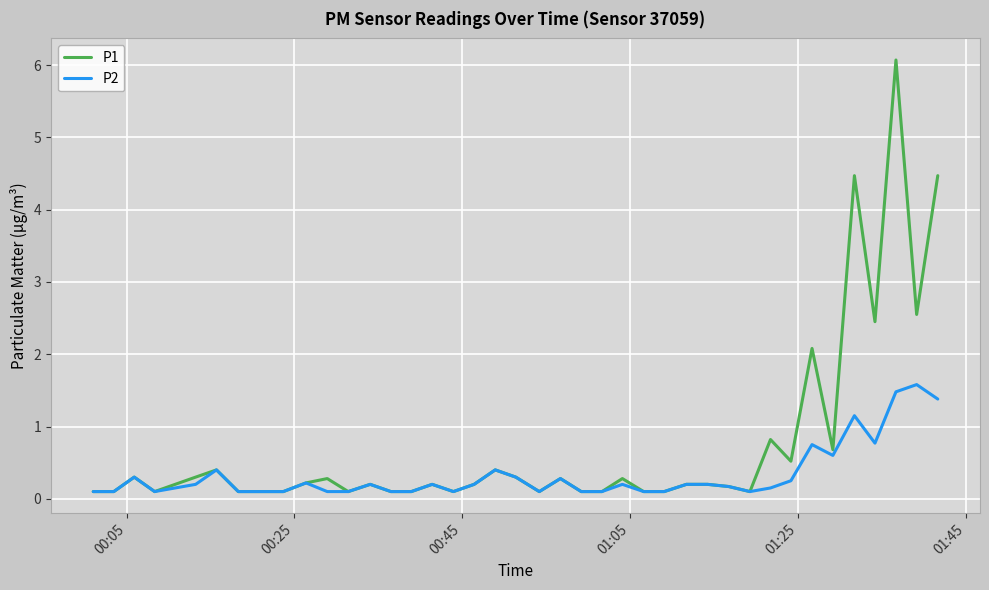

What is the maximum value for P2?

1.6